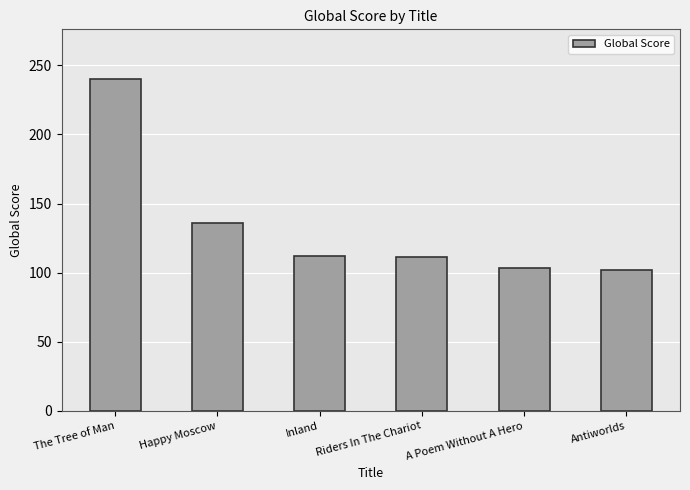

How many series are shown in this chart?

1